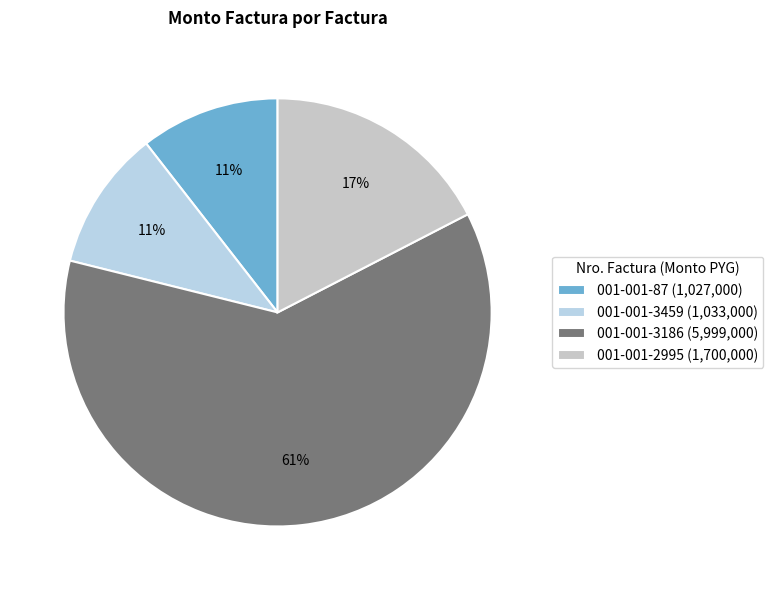

To the nearest percent, what portion does 001-001-3459 represent?

11%